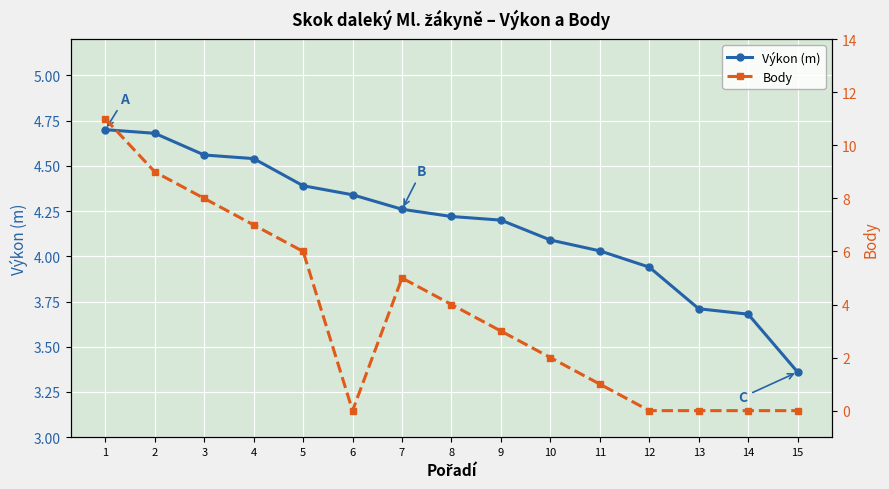

Where do Výkon (m) and Body first cross each other?

5 and 6